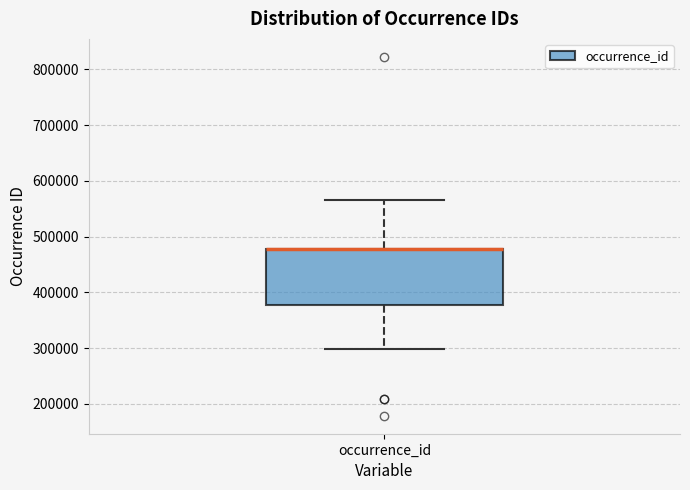

Where is the upper edge of the box for occurrence_id on the y-axis? The values are not printed on the chart, so give them approximately, as read against the axis.

480000